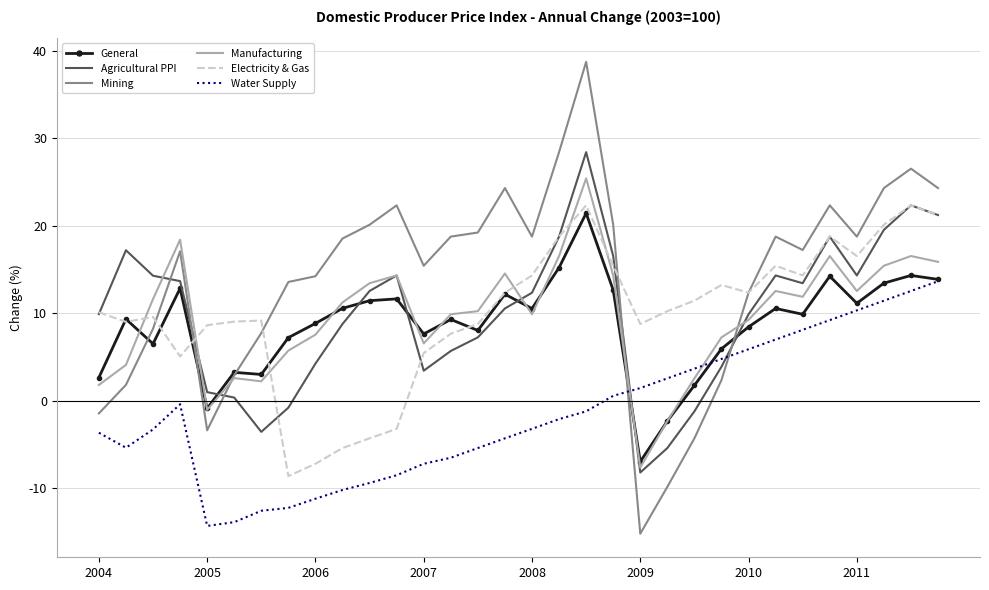

After their last crossing, which series has the higher values: Agricultural PPI or Water Supply?

Agricultural PPI